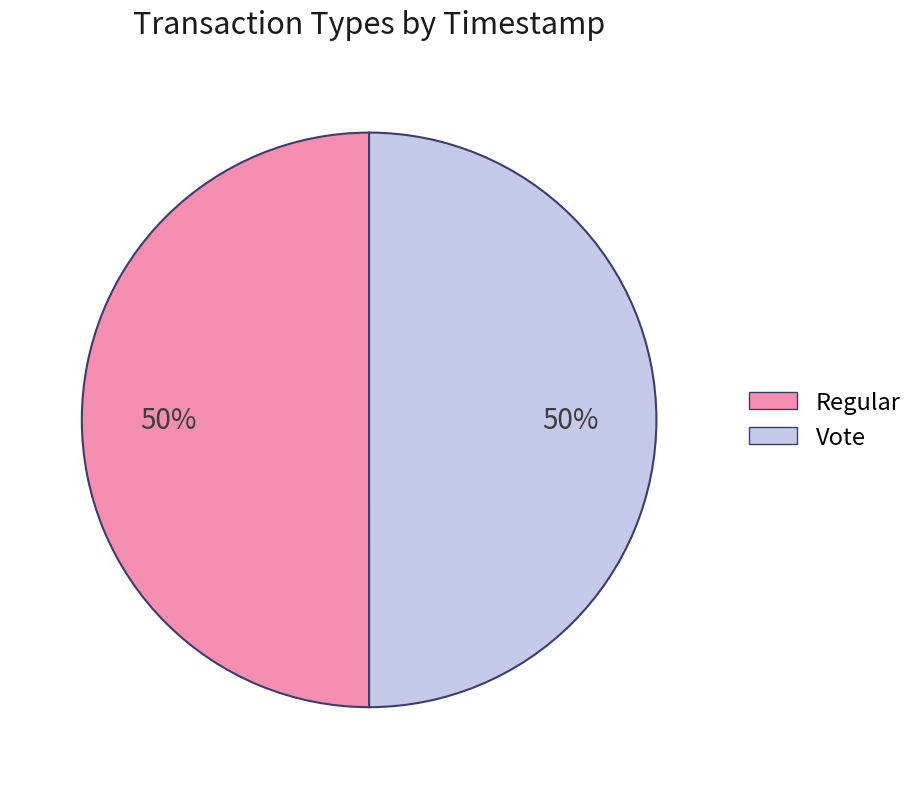

To the nearest percent, what is the combined percentage of Regular and Vote?

100%